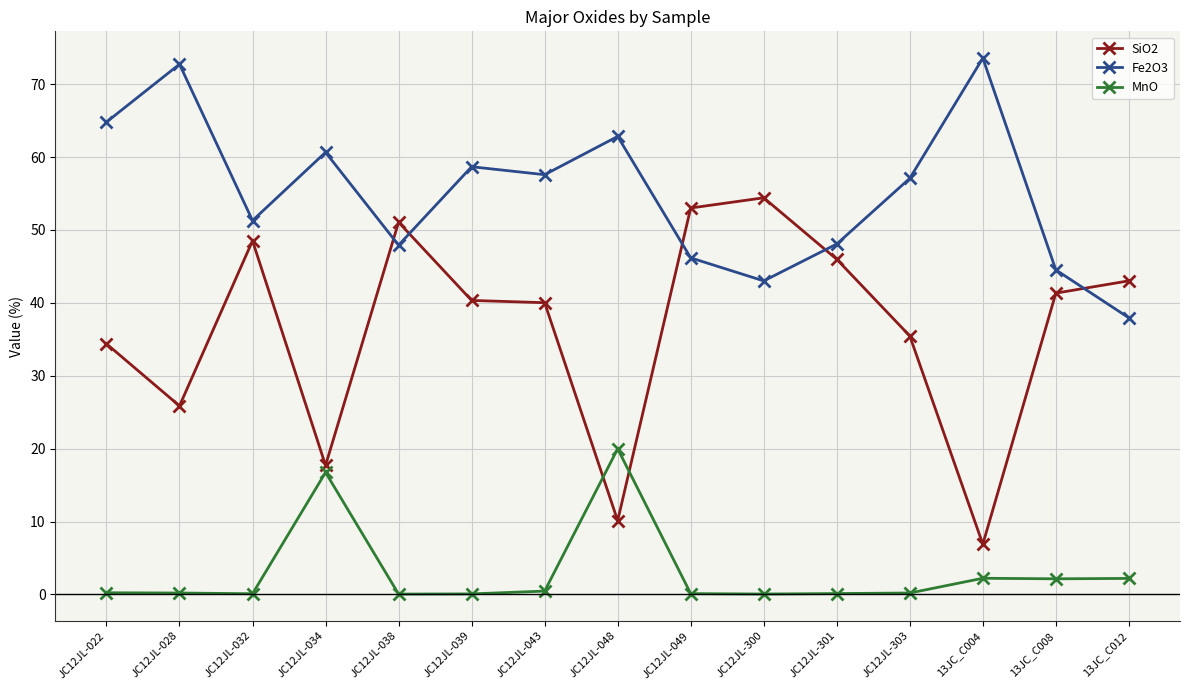

True or false: Fe2O3 and MnO intersect in this chart.

False